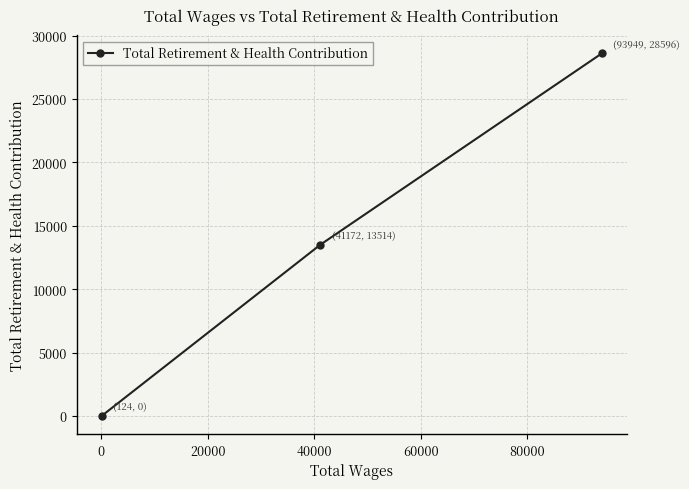

What is the difference between the maximum and minimum values?

28596